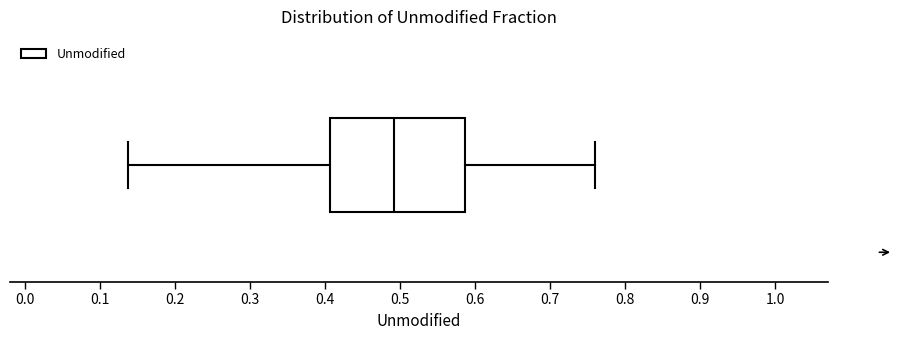

Transcribe this box plot: give where the median line is, the range the box spans, and where the two whiskers end, as read against the x-axis. The values are not printed on the chart, so give them approximately, as read against the axis.

median 0.49, box 0.41 to 0.59, whiskers 0.14 to 0.76